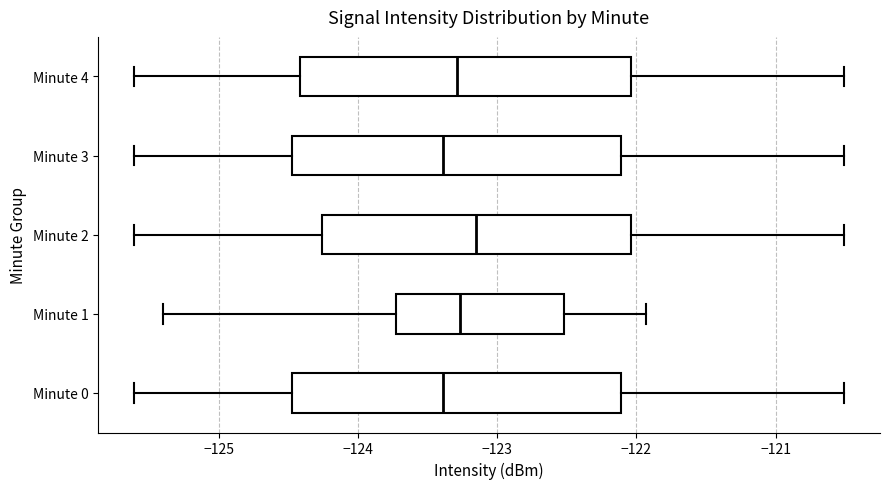

Reading bottom to top, transcribe this box plot: for each box, give where its median line is, the range the box spans, and where its two whiskers end, as read against the x-axis. The values are not printed on the chart, so give them approximately, as read against the axis.

Minute 0: median -123.4, box -124.5 to -122.1, whiskers -125.6 to -120.5
Minute 1: median -123.3, box -123.7 to -122.5, whiskers -125.4 to -121.9
Minute 2: median -123.2, box -124.3 to -122.0, whiskers -125.6 to -120.5
Minute 3: median -123.4, box -124.5 to -122.1, whiskers -125.6 to -120.5
Minute 4: median -123.3, box -124.4 to -122.0, whiskers -125.6 to -120.5